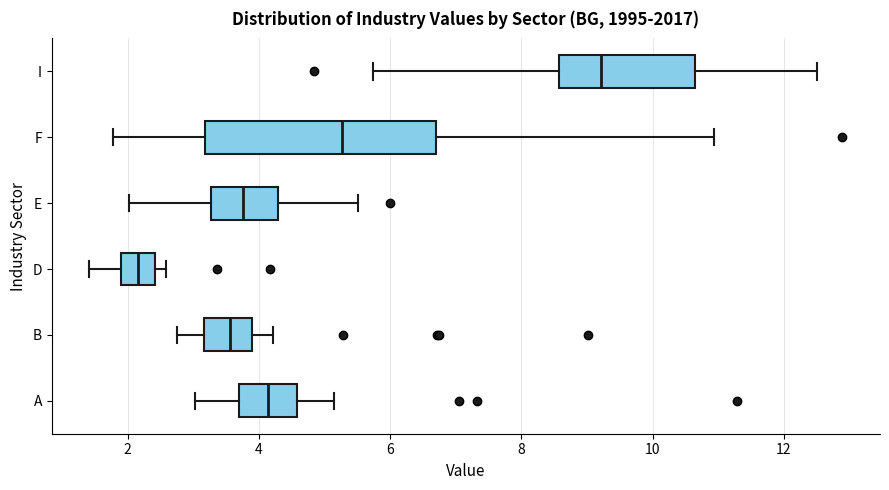

Which box's median line is the furthest to the right?

I